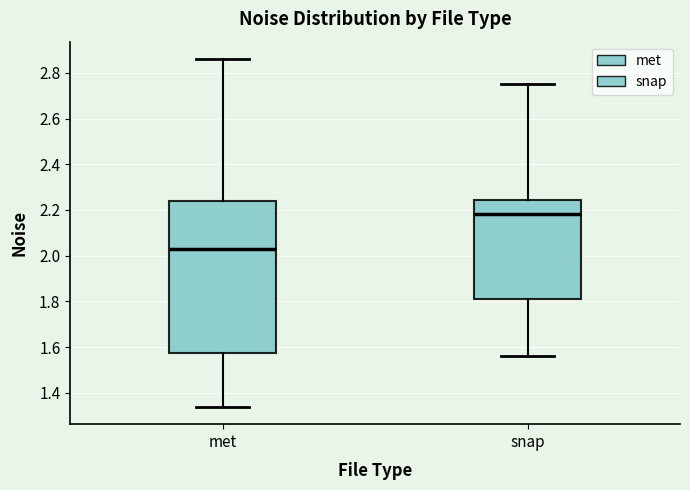

Reading left to right, transcribe this box plot: for each box, give where its median line is, the range the box spans, and where its two whiskers end, as read against the y-axis. The values are not printed on the chart, so give them approximately, as read against the axis.

met: median 2.04, box 1.58 to 2.24, whiskers 1.34 to 2.86
snap: median 2.18, box 1.82 to 2.24, whiskers 1.56 to 2.74